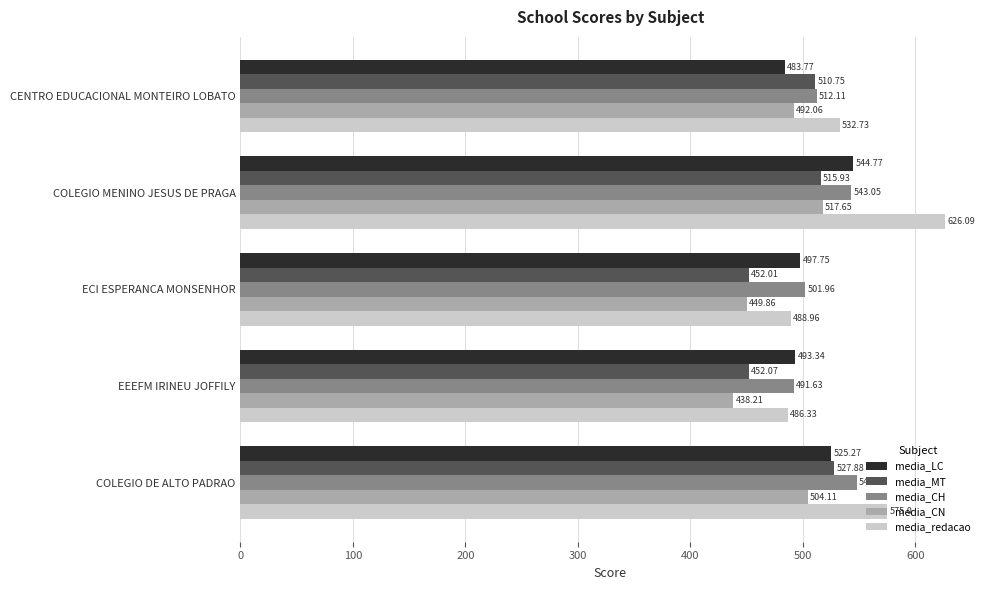

Rank the categories by media_LC value from highest to lowest.

COLEGIO MENINO JESUS DE PRAGA, COLEGIO DE ALTO PADRAO, ECI ESPERANCA MONSENHOR, EEEFM IRINEU JOFFILY, CENTRO EDUCACIONAL MONTEIRO LOBATO